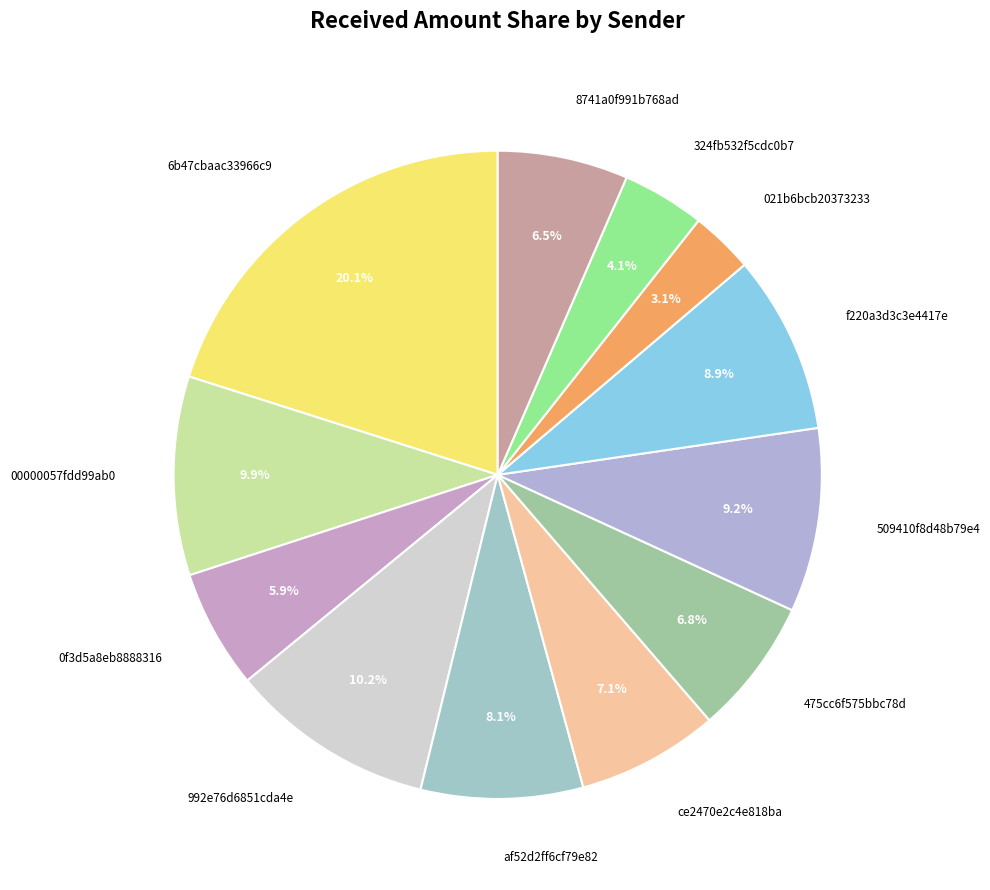

Is 8741a0f991b768ad the majority of the pie?

No